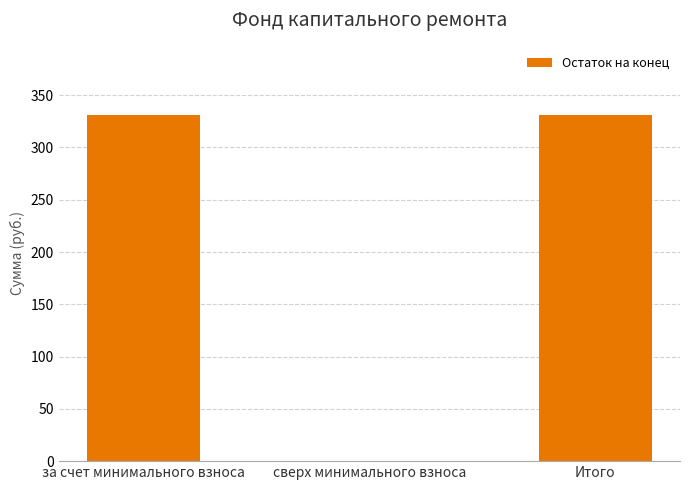

Count the number of data series in this chart.

1